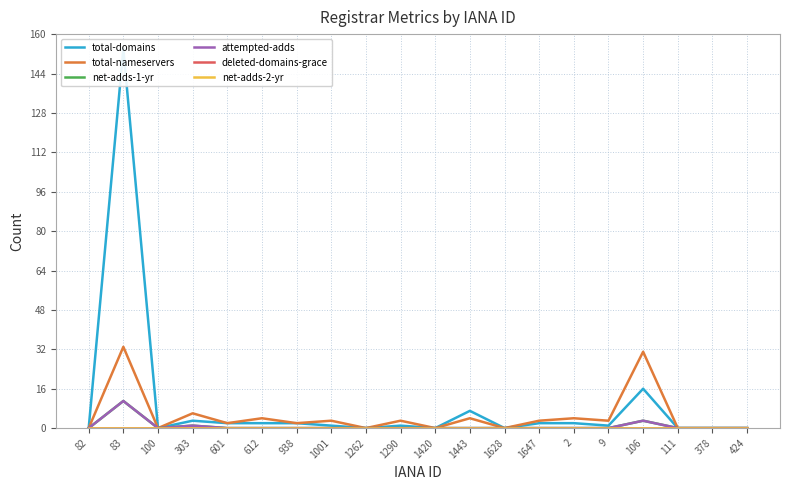

In attempted-adds, how many points are higher than both neighbors (excluding endpoints)?

3